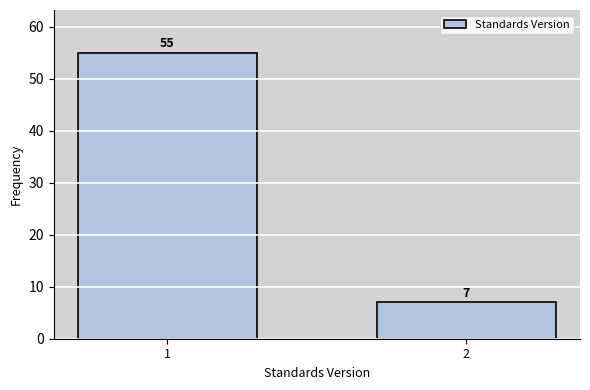

Reading right to left, transcribe all the data shown in this chart.

2=7	1=55